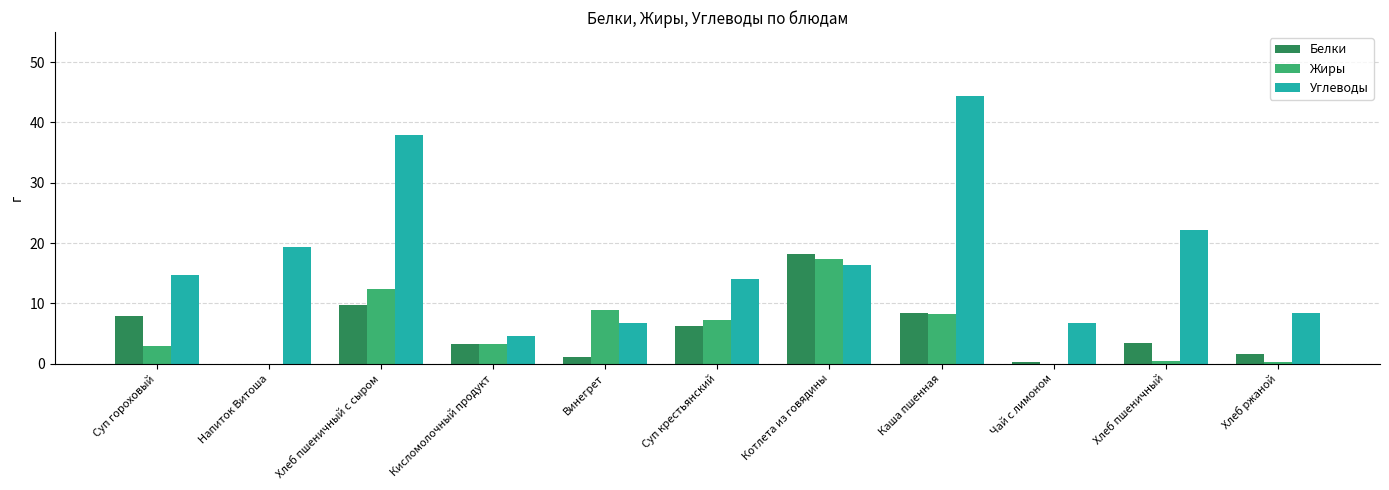

True or false: Жиры has a value of 0.0 at Чай с лимоном.

True